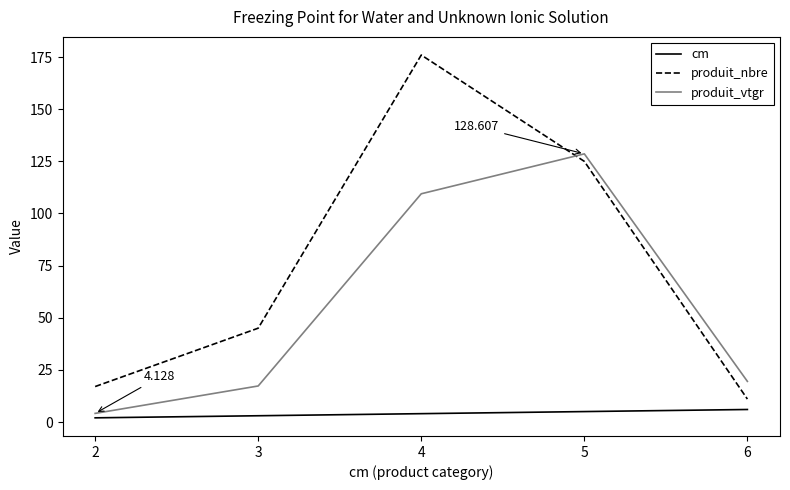

What is the difference between the maximum and minimum values in the cm series?

4.0